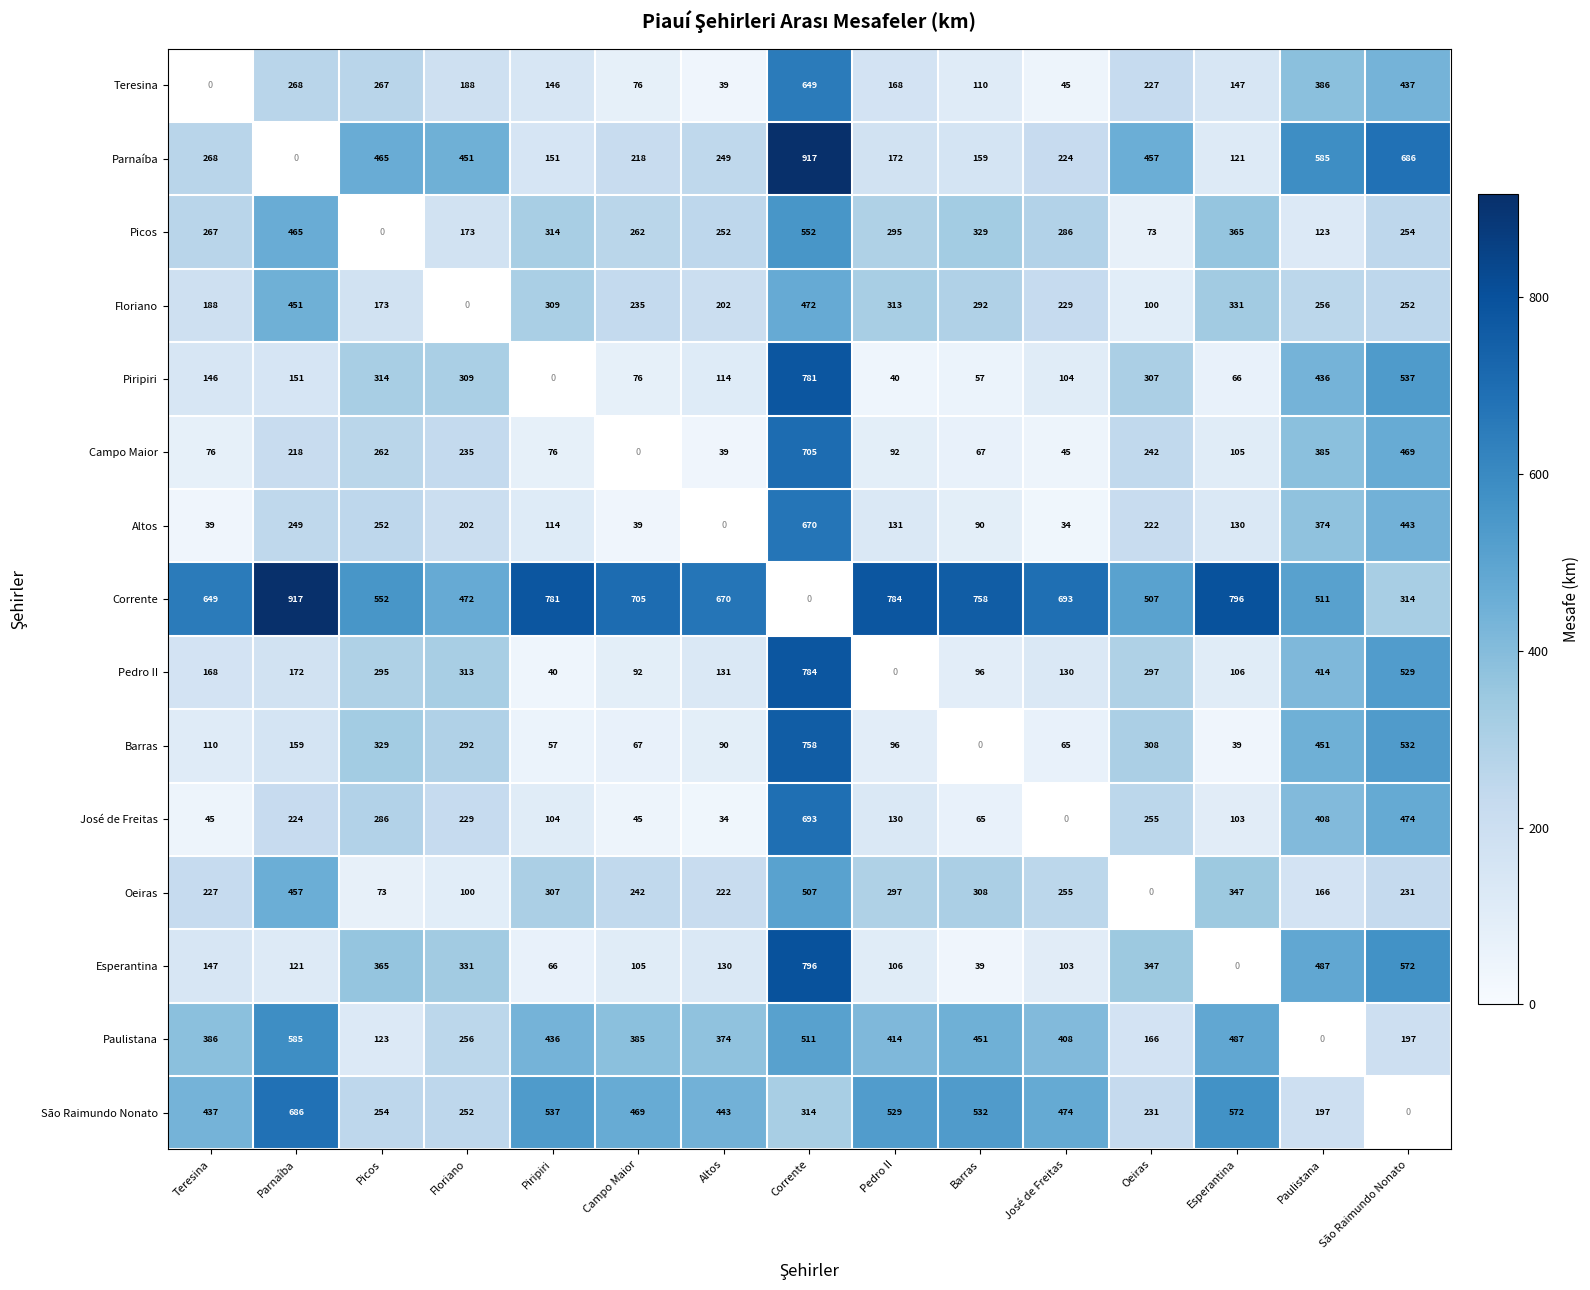

What is the sum of the São Raimundo Nonato values at Parnaíba and Pedro II?

1215